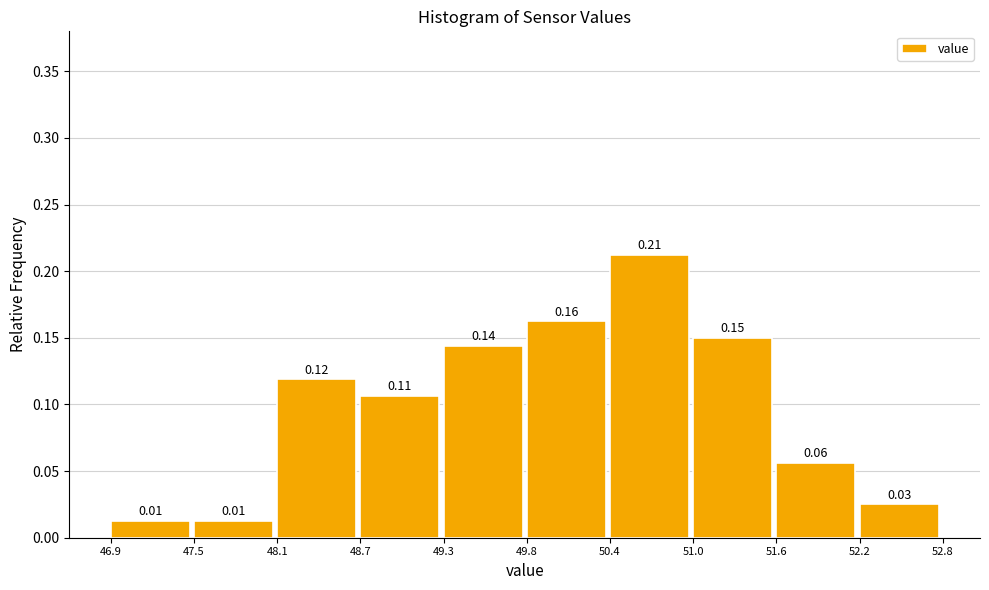

Which range on the x-axis has the tallest bar?

50.4 to 51.0